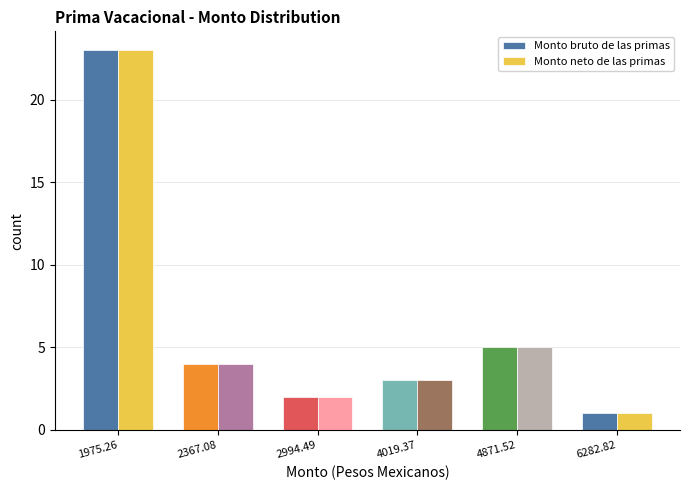

What is the average value of the Monto bruto de las primas series?

6